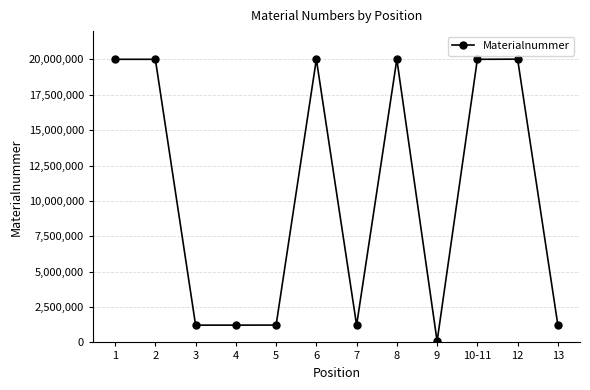

Read the value at 6, to the nearest 50.

20007250